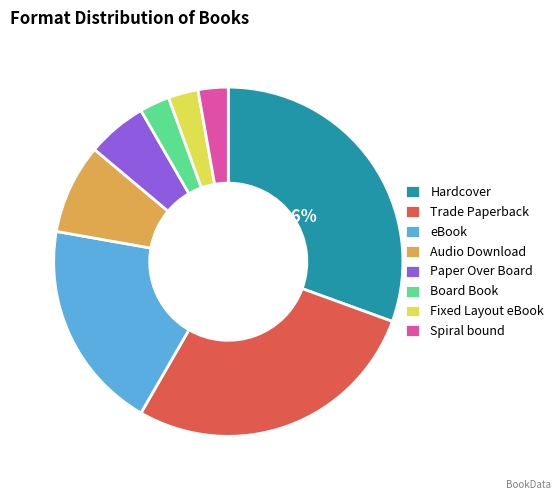

What is the largest slice in the pie chart?

Hardcover